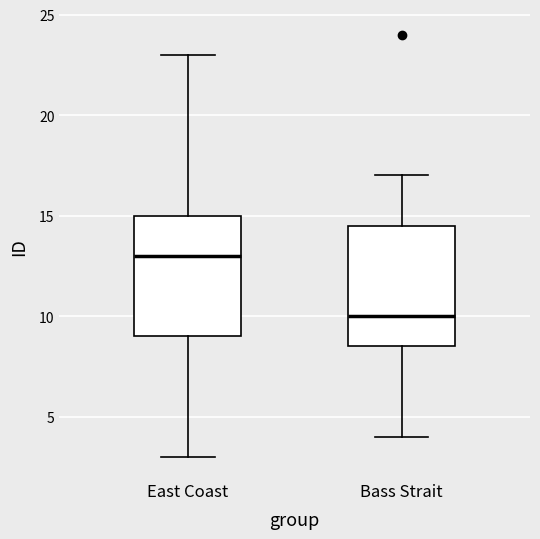

Where is the upper edge of the box for Bass Strait on the y-axis? The values are not printed on the chart, so give them approximately, as read against the axis.

14.5